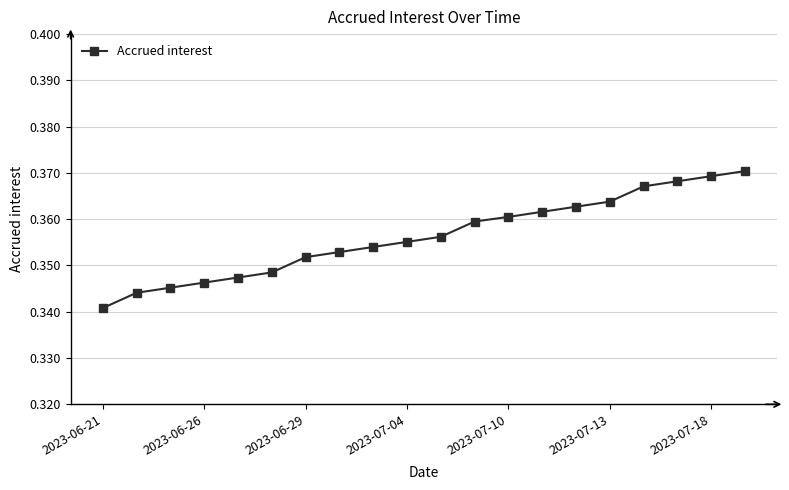

Count the values in the range 0 to 1.

20